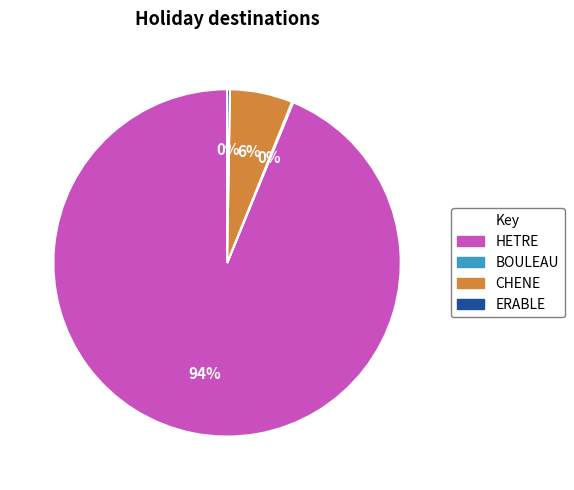

What is the majority slice?

HETRE